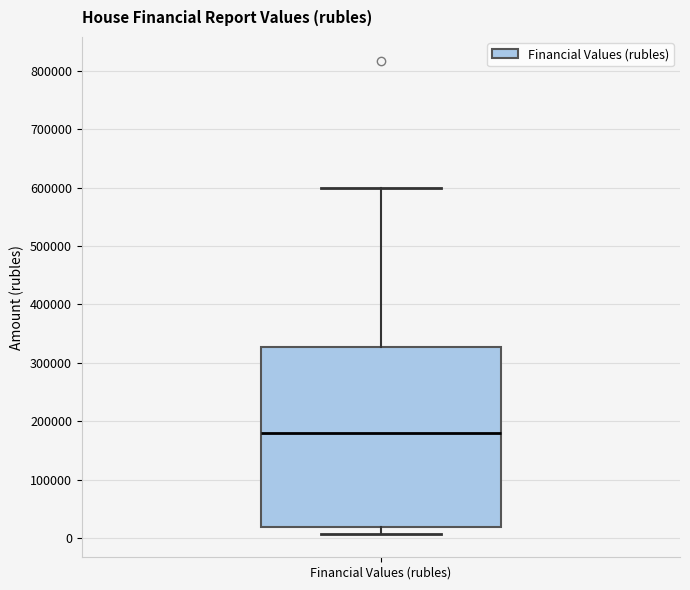

Read this box plot against the y-axis: the position of the median line, the range covered by the box, and the ends of both whiskers. The values are not printed on the chart, so give them approximately, as read against the axis.

median 180000, box 20000 to 330000, whiskers 10000 to 600000